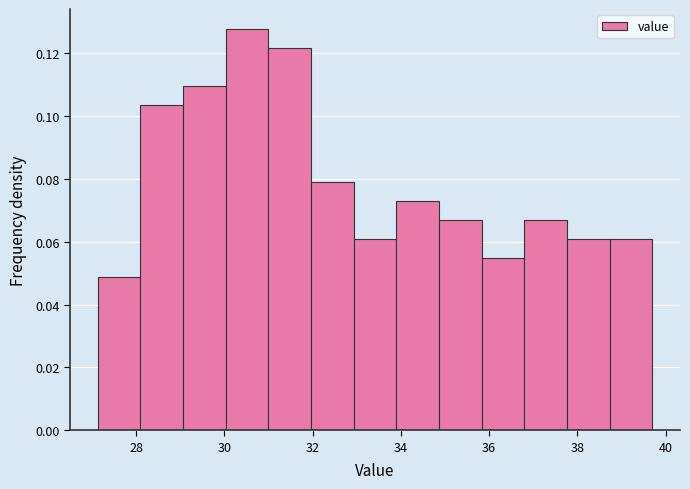

Reading left to right, list every bar in this chart as the range it spans on the x-axis followed by its height. Neither the bar edges nor the heights are printed on the chart, so give them approximately, as read against the axes.

27.2 to 28.0: 0.048
28.0 to 29.0: 0.104
29.0 to 30.0: 0.110
30.0 to 31.0: 0.128
31.0 to 32.0: 0.122
32.0 to 33.0: 0.080
33.0 to 33.8: 0.060
33.8 to 34.8: 0.074
34.8 to 35.8: 0.066
35.8 to 36.8: 0.054
36.8 to 37.8: 0.066
37.8 to 38.8: 0.060
38.8 to 39.8: 0.060